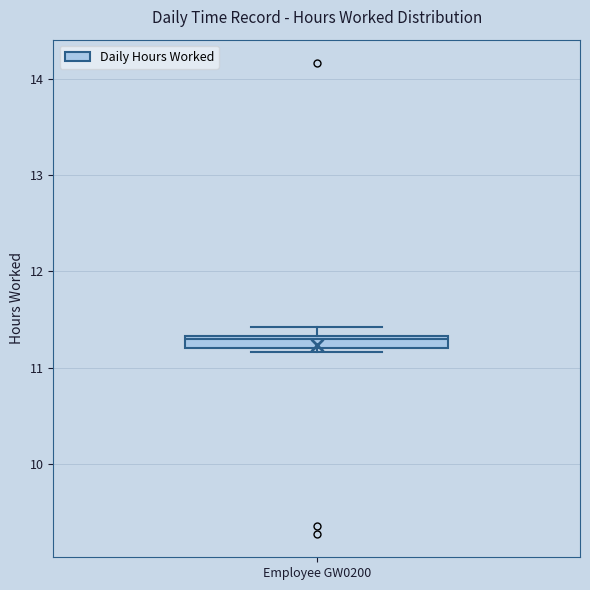

Where is the upper edge of the box for Employee GW0200 on the y-axis? The values are not printed on the chart, so give them approximately, as read against the axis.

11.3